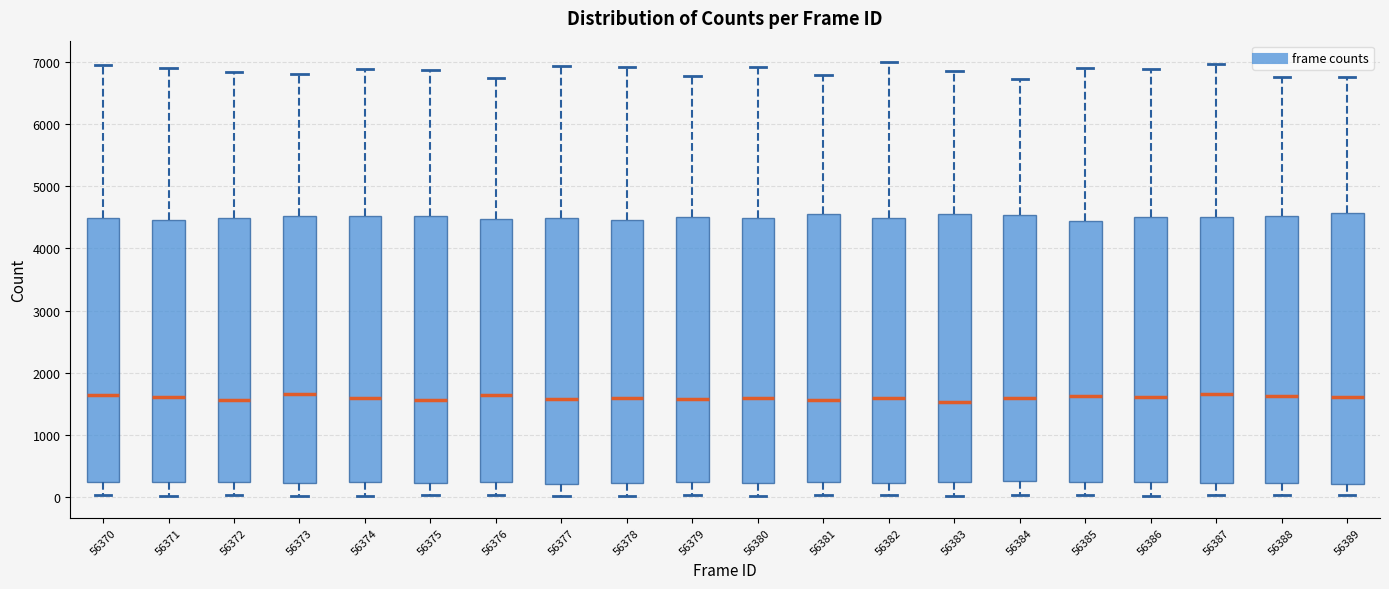

Reading left to right, read every box against the y-axis: the position of its median line, the range the box covers, and the ends of its whiskers. The values are not printed on the chart, so give them approximately, as read against the axis.

56370: median 1600, box 200 to 4500, whiskers 0 to 7000
56371: median 1600, box 200 to 4500, whiskers 0 to 6900
56372: median 1600, box 200 to 4500, whiskers 0 to 6800
56373: median 1700, box 200 to 4500, whiskers 0 to 6800
56374: median 1600, box 200 to 4500, whiskers 0 to 6900
56375: median 1600, box 200 to 4500, whiskers 0 to 6900
56376: median 1600, box 200 to 4500, whiskers 0 to 6700
56377: median 1600, box 200 to 4500, whiskers 0 to 6900
56378: median 1600, box 200 to 4500, whiskers 0 to 6900
56379: median 1600, box 200 to 4500, whiskers 0 to 6800
56380: median 1600, box 200 to 4500, whiskers 0 to 6900
56381: median 1600, box 200 to 4600, whiskers 0 to 6800
56382: median 1600, box 200 to 4500, whiskers 0 to 7000
56383: median 1500, box 200 to 4600, whiskers 0 to 6900
56384: median 1600, box 200 to 4500, whiskers 0 to 6700
56385: median 1600, box 200 to 4400, whiskers 0 to 6900
56386: median 1600, box 200 to 4500, whiskers 0 to 6900
56387: median 1600, box 200 to 4500, whiskers 0 to 7000
56388: median 1600, box 200 to 4500, whiskers 0 to 6800
56389: median 1600, box 200 to 4600, whiskers 0 to 6800